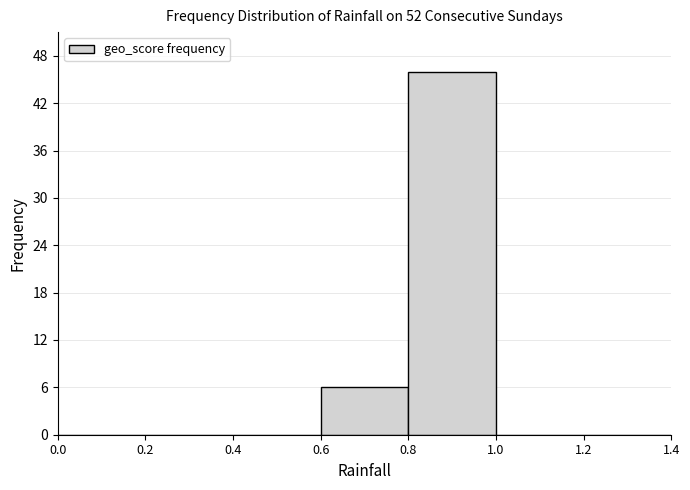

Reading left to right, list every bar in this chart as the range it spans on the x-axis followed by its height. The values are not printed on the chart, so give them approximately, as read against the axis.

0.0 to 0.2: 0
0.2 to 0.4: 0
0.4 to 0.6: 0
0.6 to 0.8: 6
0.8 to 1.0: 46
1.0 to 1.2: 0
1.2 to 1.4: 0